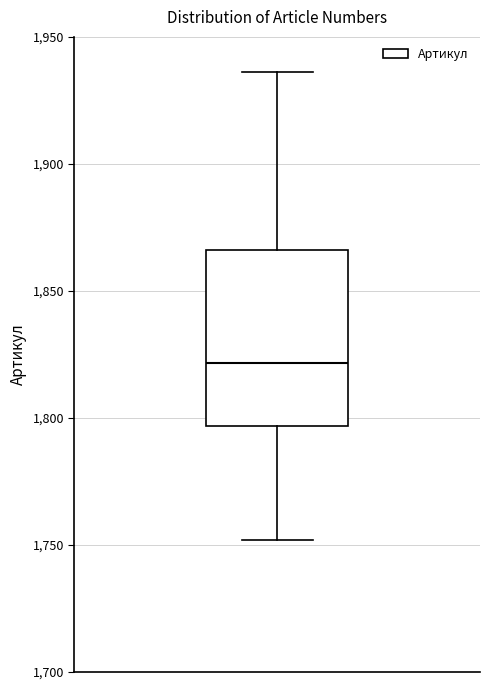

Where does the lower whisker of the box end on the y-axis? The values are not printed on the chart, so give them approximately, as read against the axis.

1750